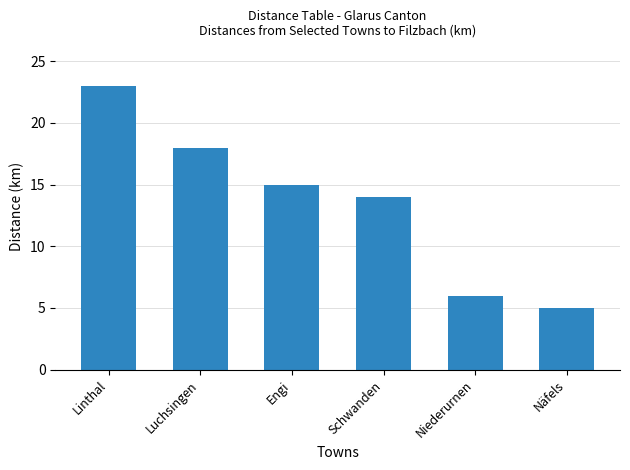

What is the value of the 1st bar from the left?

23